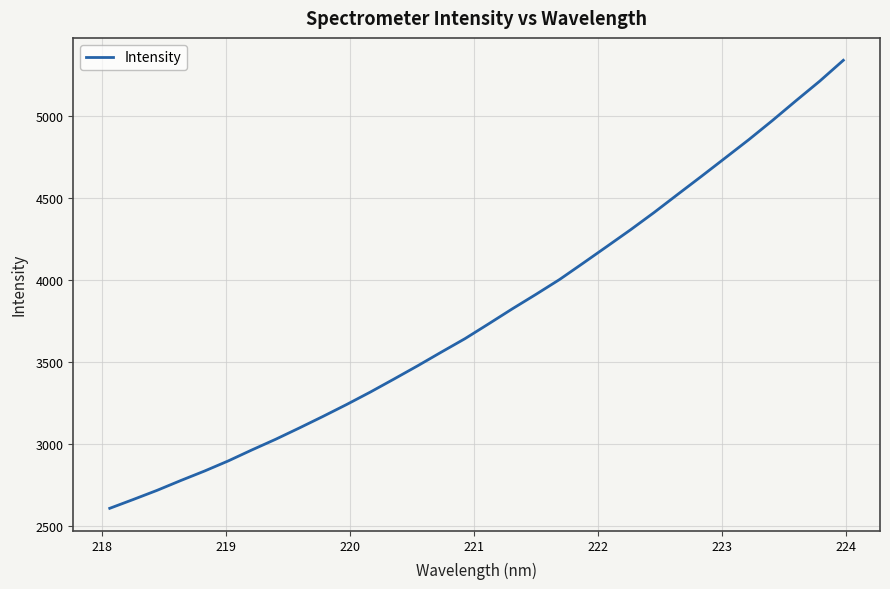

What is the difference between the maximum and minimum values?

2731.6